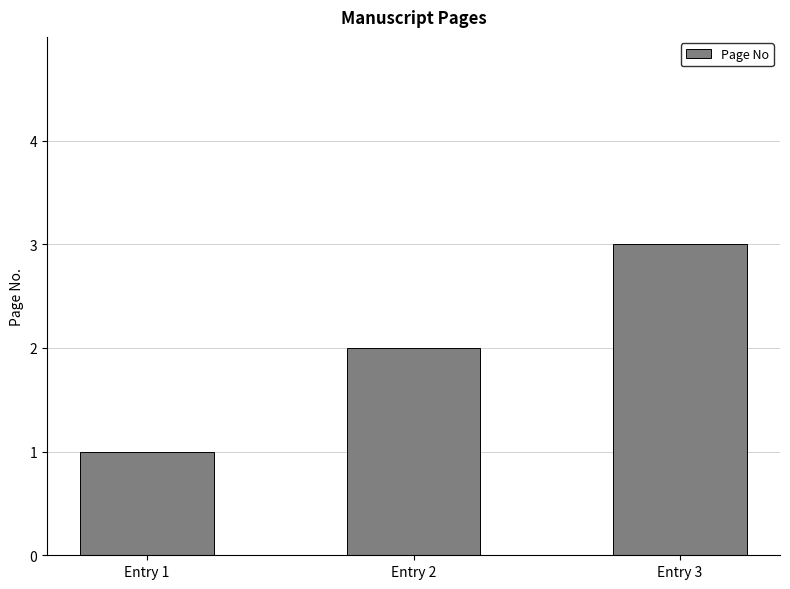

Rank the categories by value from lowest to highest.

Entry 1, Entry 2, Entry 3